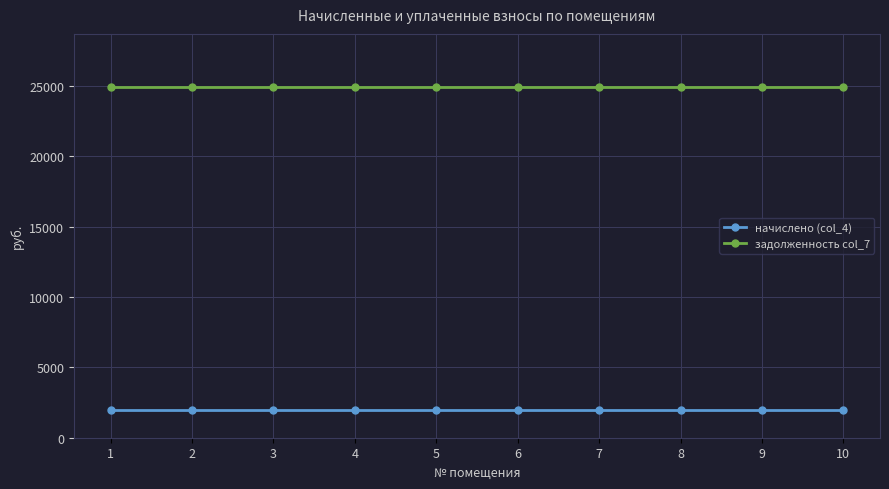

What are all the series names shown in the legend?

начислено (col_4), задолженность col_7